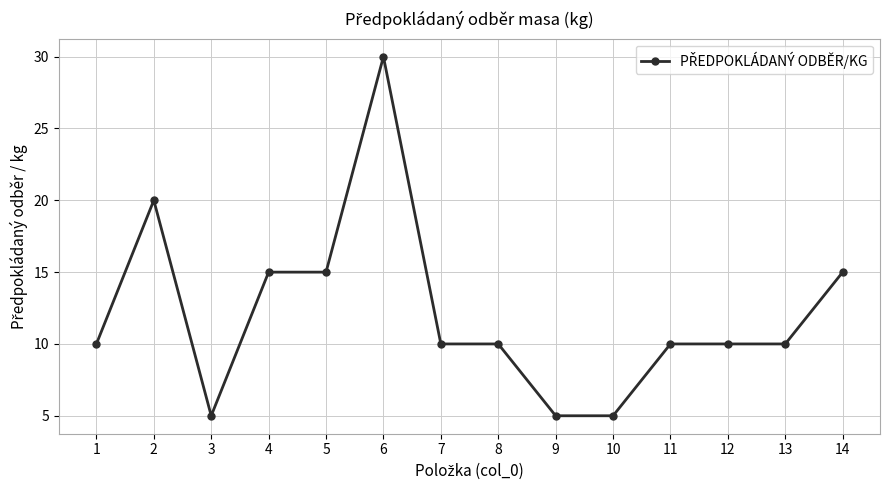

What is the change in value from 1 to 9?

-5